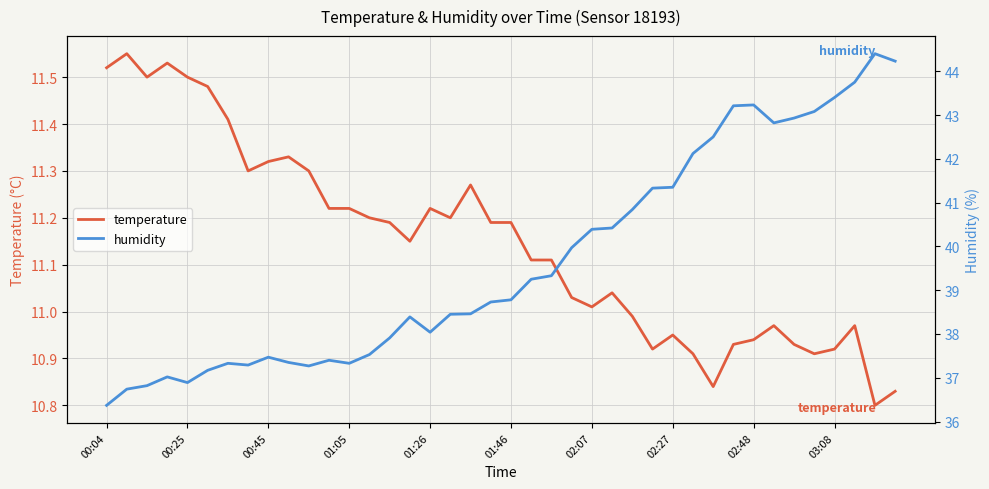

What is the average value of the humidity series?

39.7